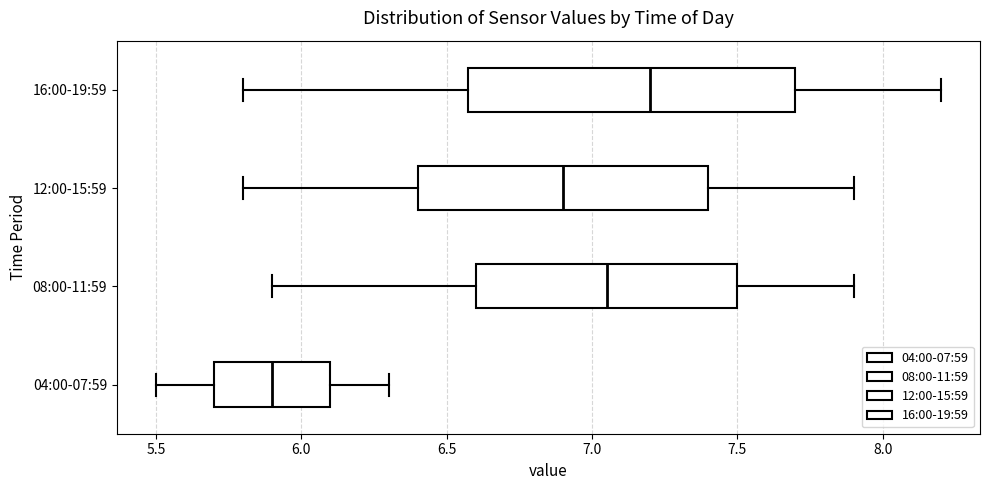

Reading bottom to top, transcribe this box plot: for each box, give where its median line is, the range the box spans, and where its two whiskers end, as read against the x-axis. The values are not printed on the chart, so give them approximately, as read against the axis.

04:00-07:59: median 5.90, box 5.70 to 6.10, whiskers 5.50 to 6.30
08:00-11:59: median 7.05, box 6.60 to 7.50, whiskers 5.90 to 7.90
12:00-15:59: median 6.90, box 6.40 to 7.40, whiskers 5.80 to 7.90
16:00-19:59: median 7.20, box 6.60 to 7.70, whiskers 5.80 to 8.20